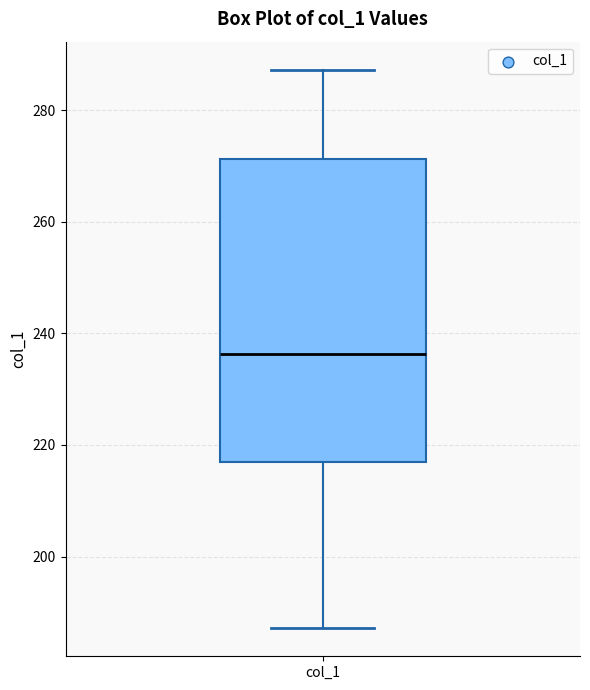

Transcribe this box plot: give where the median line is, the range the box spans, and where the two whiskers end, as read against the y-axis. The values are not printed on the chart, so give them approximately, as read against the axis.

median 236, box 216 to 272, whiskers 188 to 288